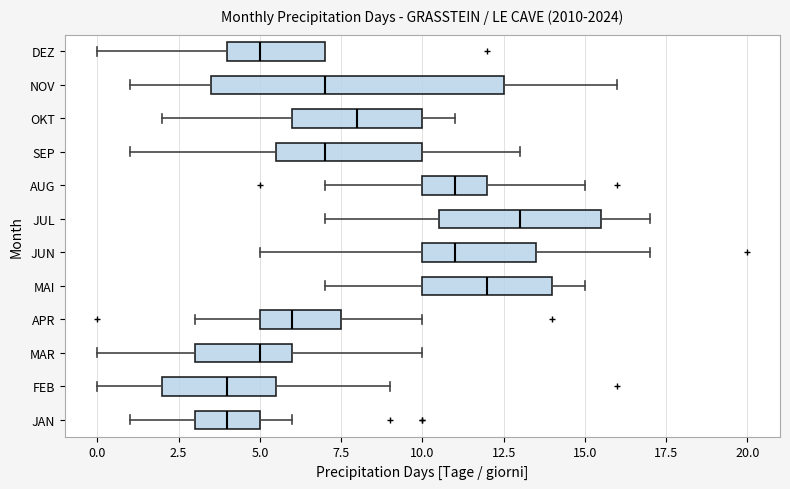

Reading bottom to top, read every box against the x-axis: the position of its median line, the range the box covers, and the ends of its whiskers. The values are not printed on the chart, so give them approximately, as read against the axis.

JAN: median 4.0, box 3.0 to 5.0, whiskers 1.0 to 6.0
FEB: median 4.0, box 2.0 to 5.5, whiskers 0.0 to 9.0
MAR: median 5.0, box 3.0 to 6.0, whiskers 0.0 to 10.0
APR: median 6.0, box 5.0 to 7.5, whiskers 3.0 to 10.0
MAI: median 12.0, box 10.0 to 14.0, whiskers 7.0 to 15.0
JUN: median 11.0, box 10.0 to 13.5, whiskers 5.0 to 17.0
JUL: median 13.0, box 10.5 to 15.5, whiskers 7.0 to 17.0
AUG: median 11.0, box 10.0 to 12.0, whiskers 7.0 to 15.0
SEP: median 7.0, box 5.5 to 10.0, whiskers 1.0 to 13.0
OKT: median 8.0, box 6.0 to 10.0, whiskers 2.0 to 11.0
NOV: median 7.0, box 3.5 to 12.5, whiskers 1.0 to 16.0
DEZ: median 5.0, box 4.0 to 7.0, whiskers 0.0 to 7.0